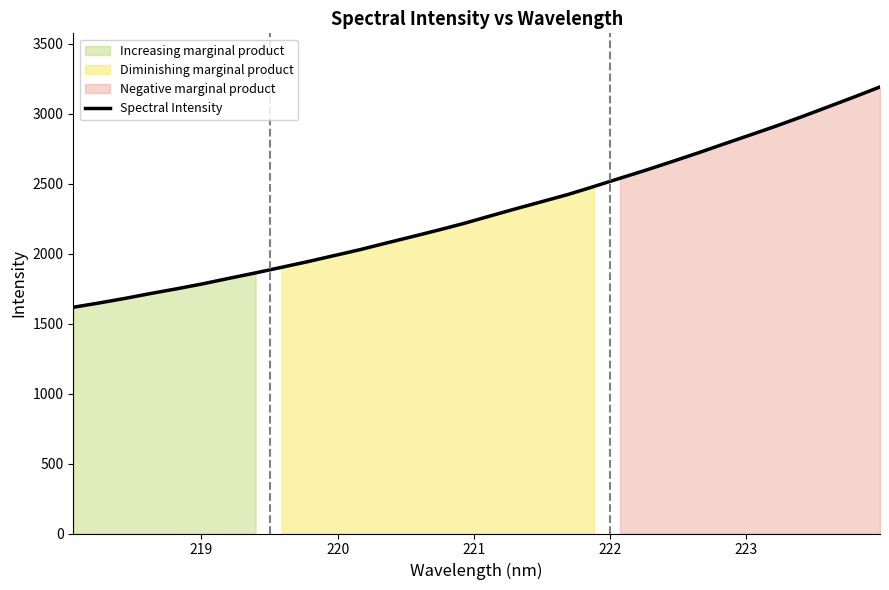

What is the sum of all values?

73568.0